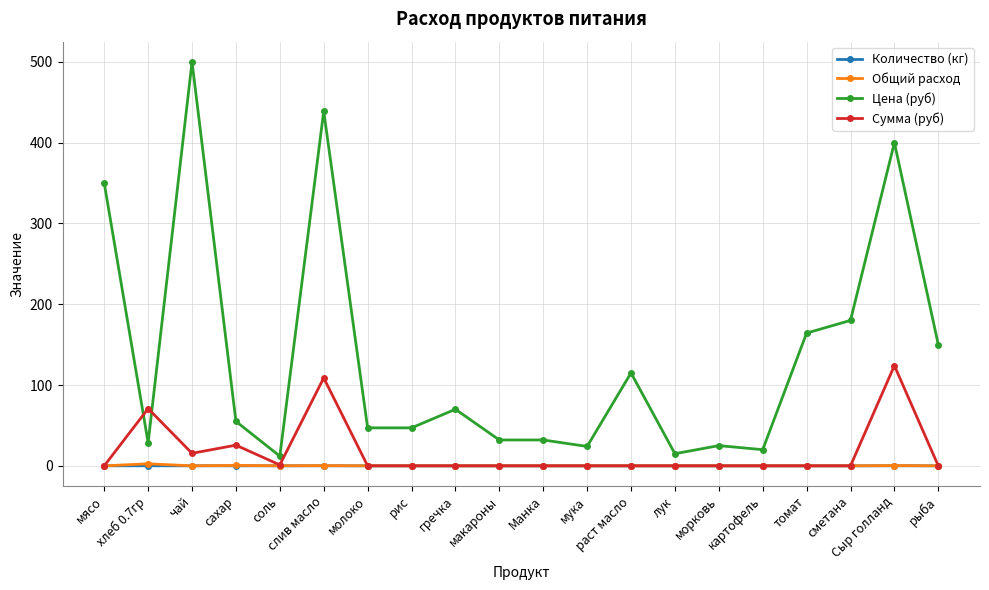

True or false: Цена (руб) and Количество (кг) intersect in this chart.

False